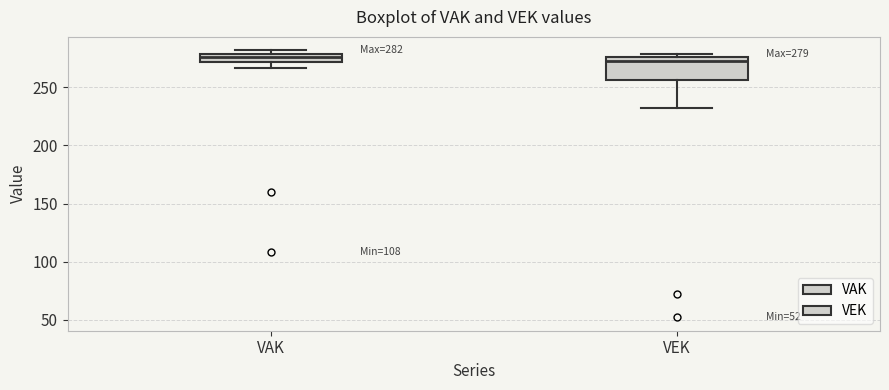

Comparing the boxes themselves (not the whiskers), which one is the tallest?

VEK